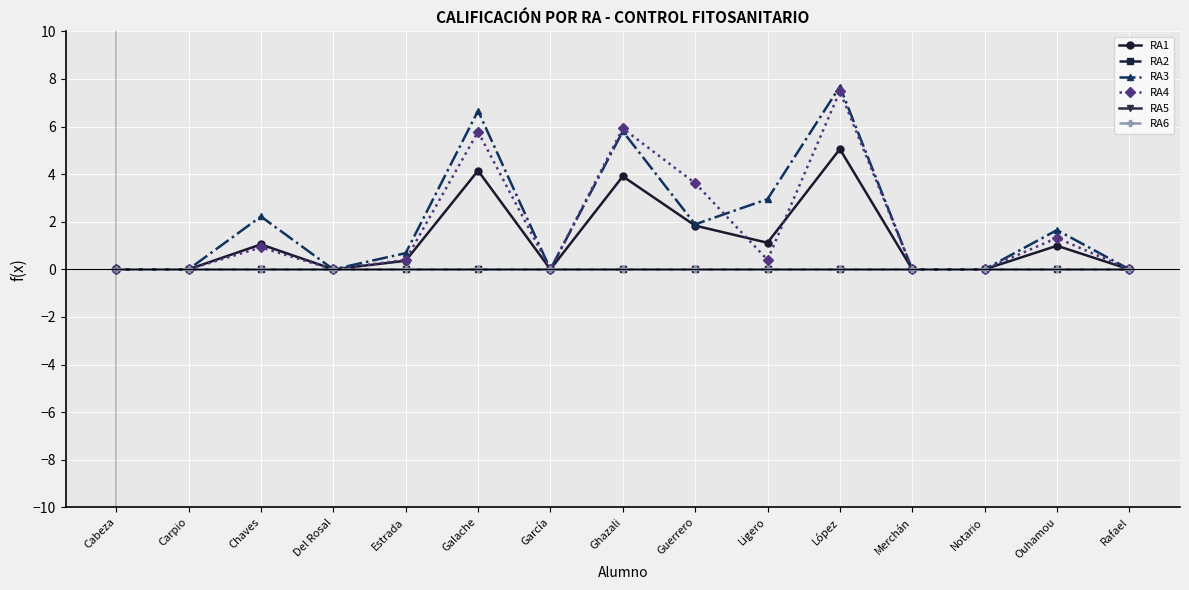

Is this an area chart (filled region under the line)?

No